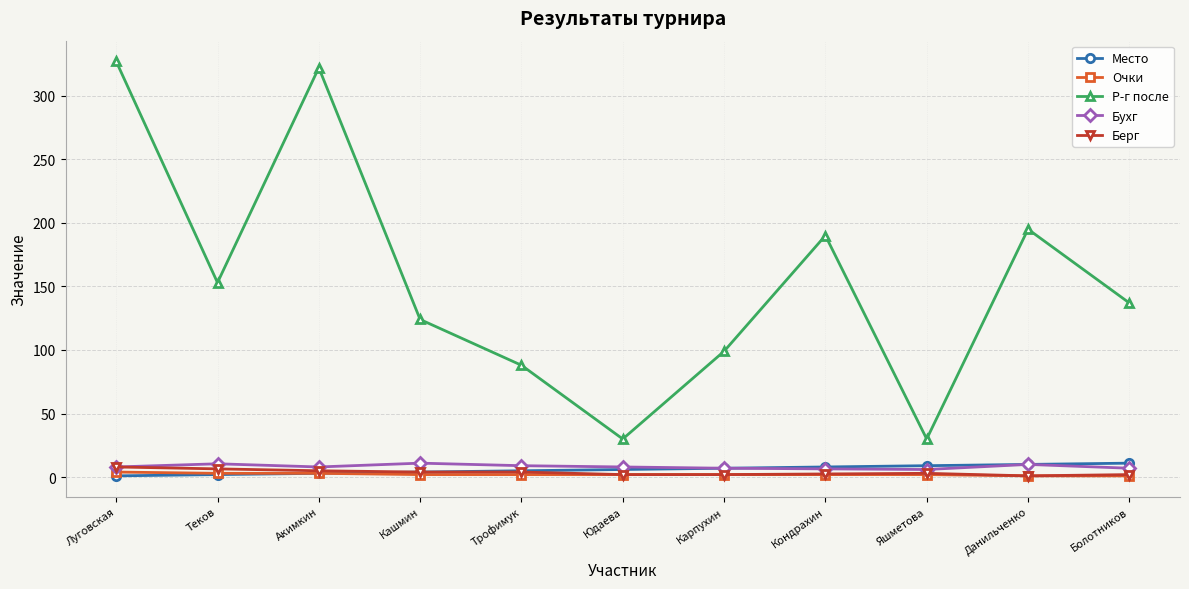

What is the total value across all series at Трофимук?

108.0